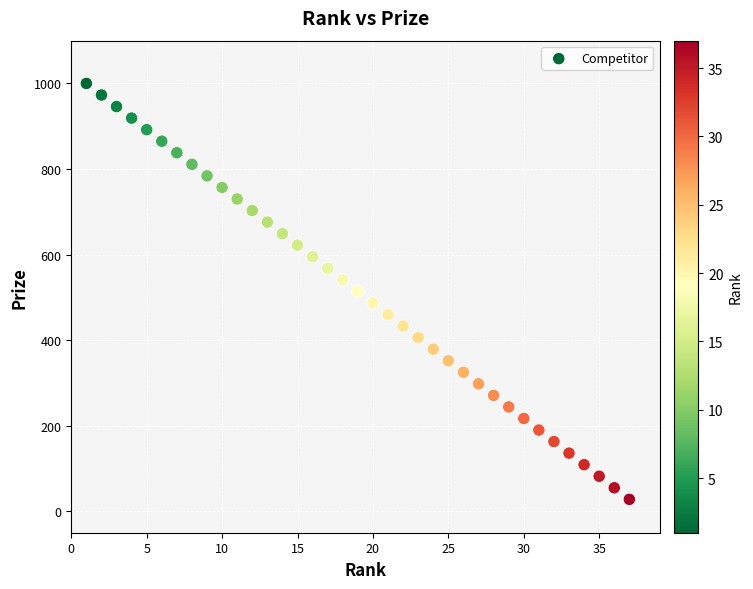

What is the range of Y values (max minus min)?

972